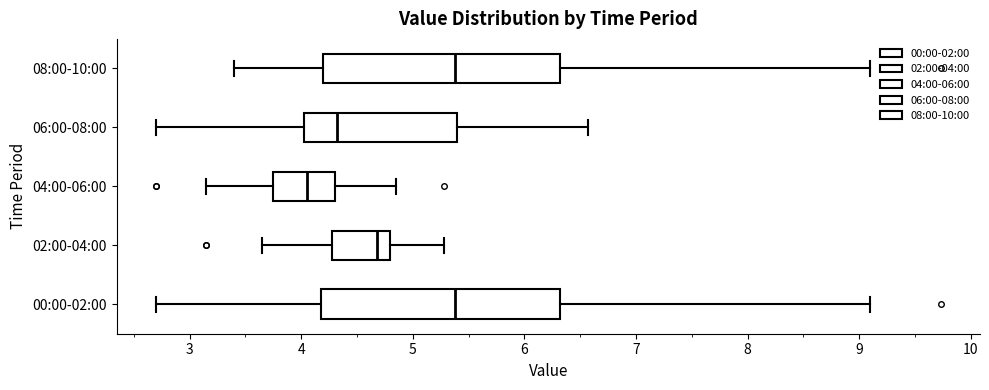

Reading bottom to top, read every box against the x-axis: the position of its median line, the range the box covers, and the ends of its whiskers. The values are not printed on the chart, so give them approximately, as read against the axis.

00:00-02:00: median 5.4, box 4.2 to 6.3, whiskers 2.7 to 9.1
02:00-04:00: median 4.7, box 4.3 to 4.8, whiskers 3.7 to 5.3
04:00-06:00: median 4.1, box 3.8 to 4.3, whiskers 3.2 to 4.9
06:00-08:00: median 4.3, box 4.0 to 5.4, whiskers 2.7 to 6.6
08:00-10:00: median 5.4, box 4.2 to 6.3, whiskers 3.4 to 9.1